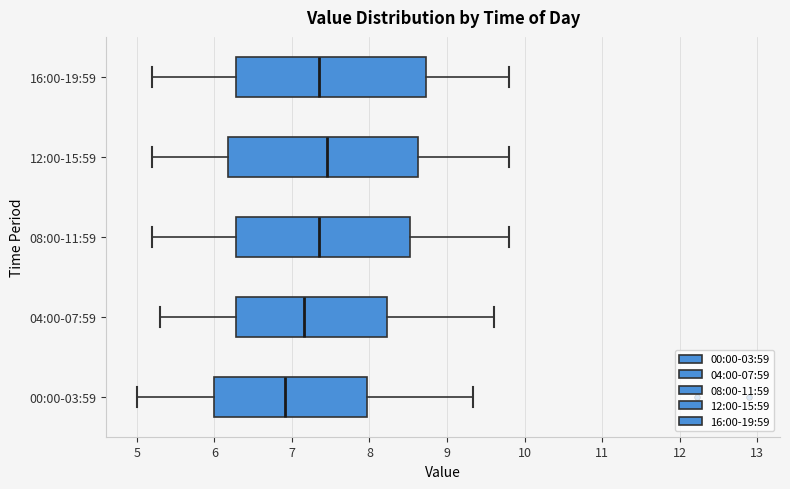

Where does the median line of the box for 04:00-07:59 sit on the x-axis? The values are not printed on the chart, so give them approximately, as read against the axis.

7.2